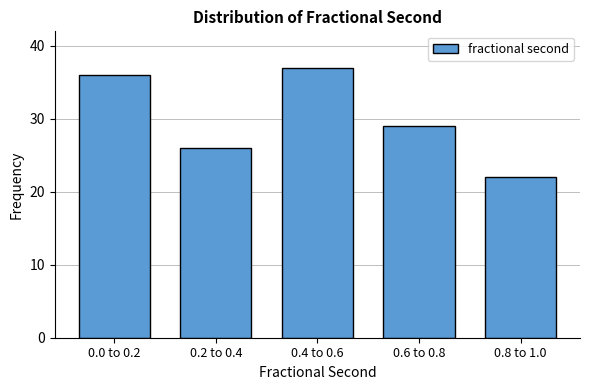

Reading left to right, extract all data points from this chart.

0.0 to 0.2=36	0.2 to 0.4=26	0.4 to 0.6=37	0.6 to 0.8=29	0.8 to 1.0=22